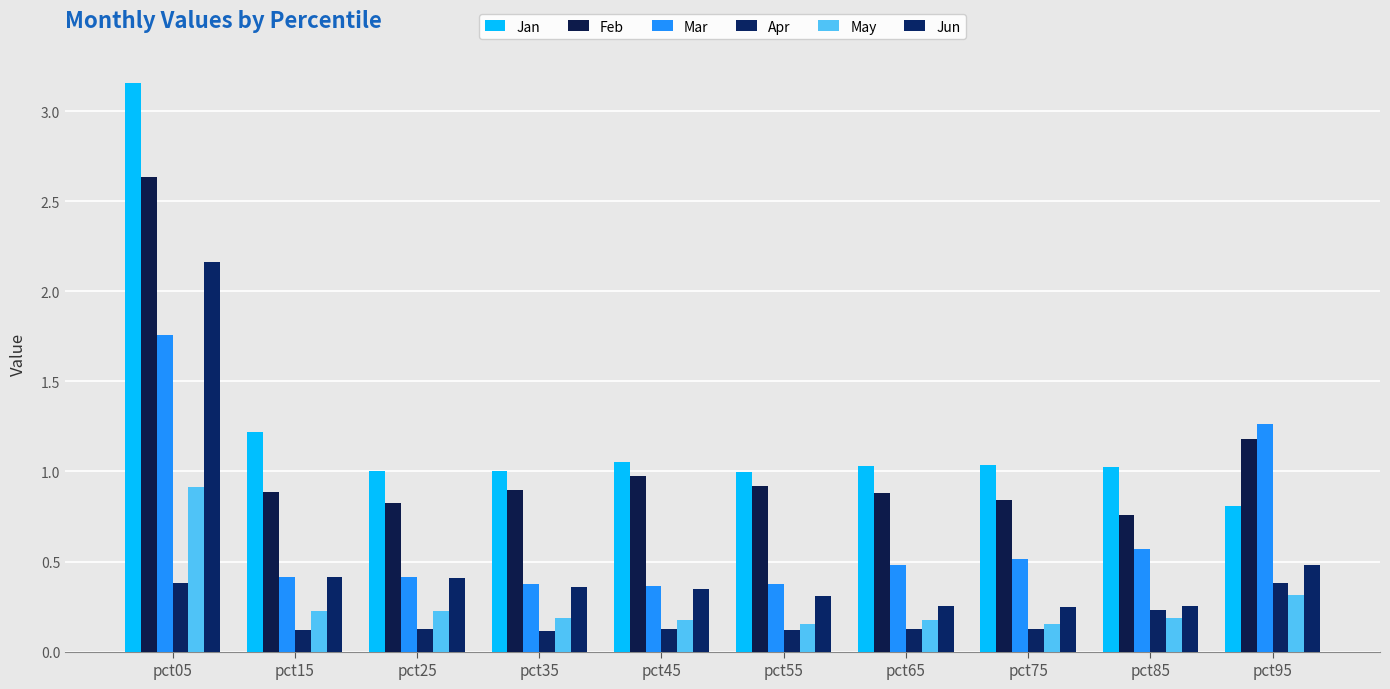

Which series has the widest spread of values?

Jan